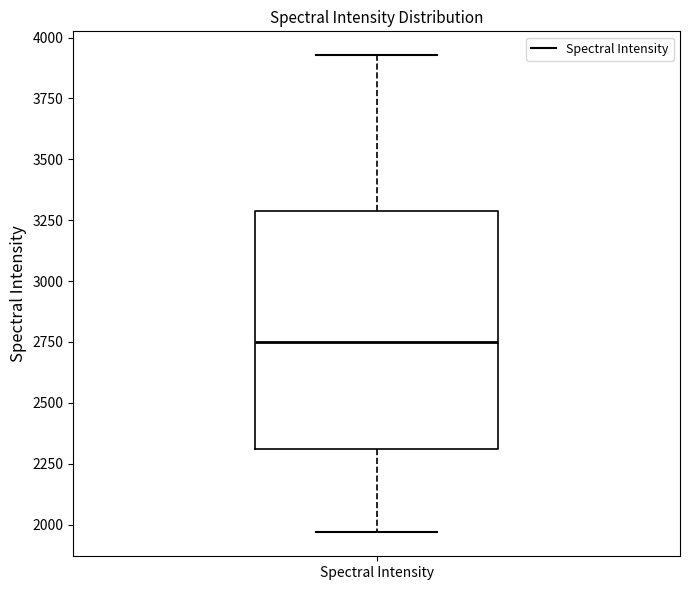

Transcribe this box plot: give where the median line is, the range the box spans, and where the two whiskers end, as read against the y-axis. The values are not printed on the chart, so give them approximately, as read against the axis.

median 2750, box 2300 to 3300, whiskers 1950 to 3950